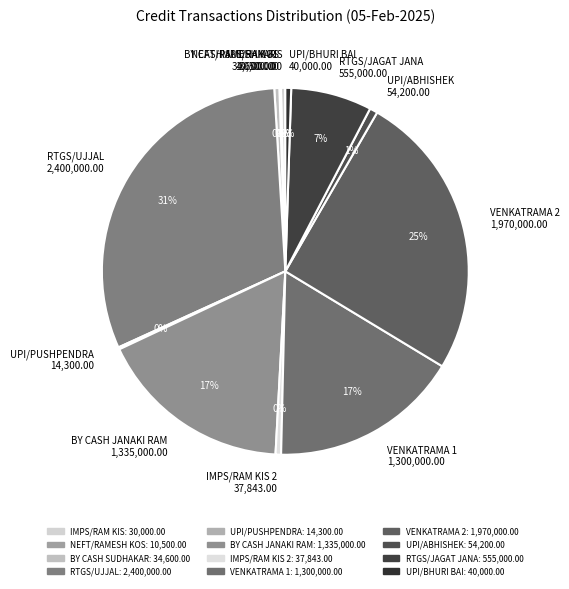

Combined, do UPI/ABHISHEK 54,200.00 and IMPS/RAM KIS 30,000.00 account for over 50%?

No